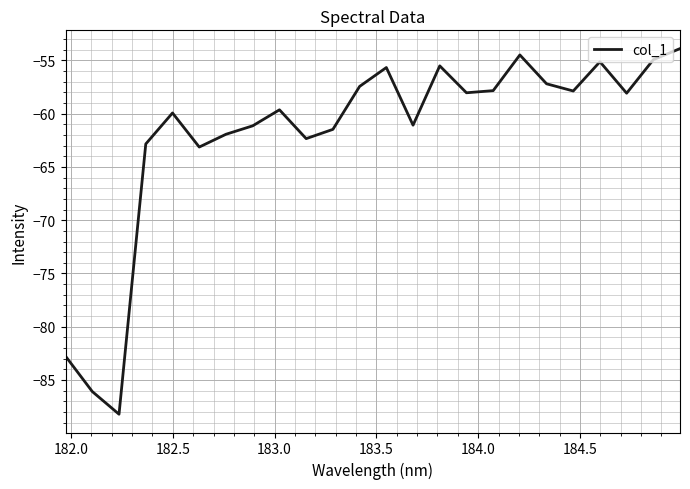

What is the greatest value displayed?

-53.9